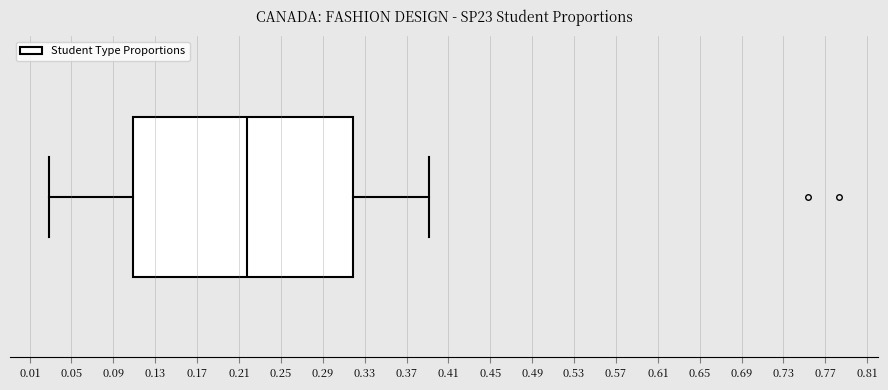

Transcribe this box plot: give where the median line is, the range the box spans, and where the two whiskers end, as read against the x-axis. The values are not printed on the chart, so give them approximately, as read against the axis.

median 0.215, box 0.110 to 0.320, whiskers 0.030 to 0.390